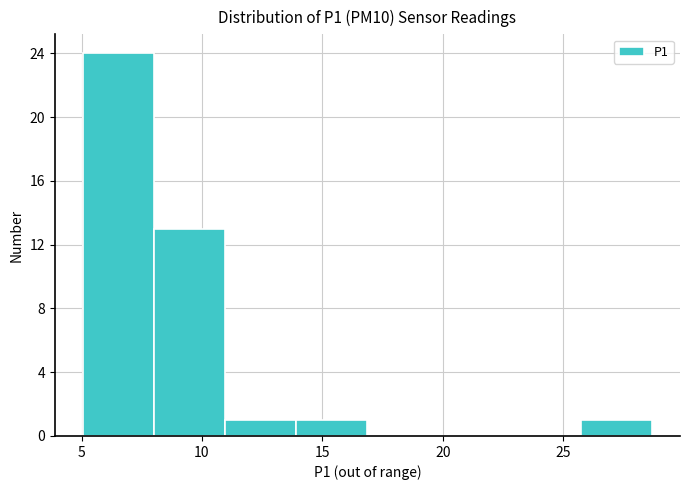

How tall is the bar that spans 5.0 to 8.0 on the x-axis? Neither the bar edges nor the heights are printed on the chart, so give them approximately, as read against the axes.

24